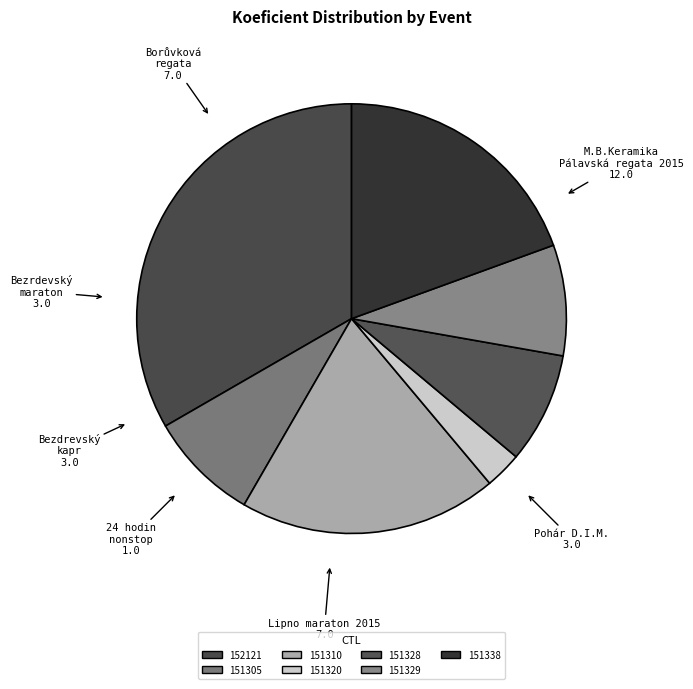

Is it true that 151305 is 16% of the pie?

False